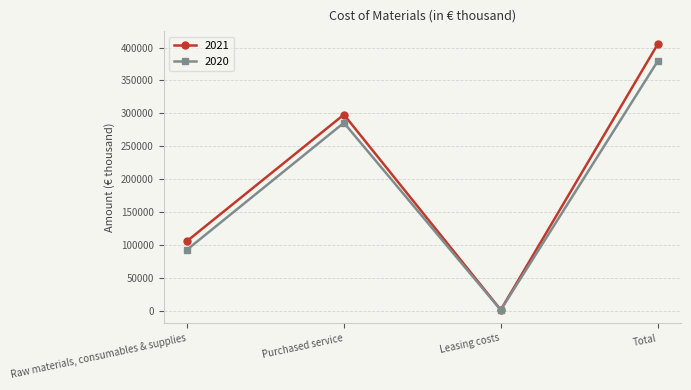

What are all the series names shown in the legend?

2021, 2020